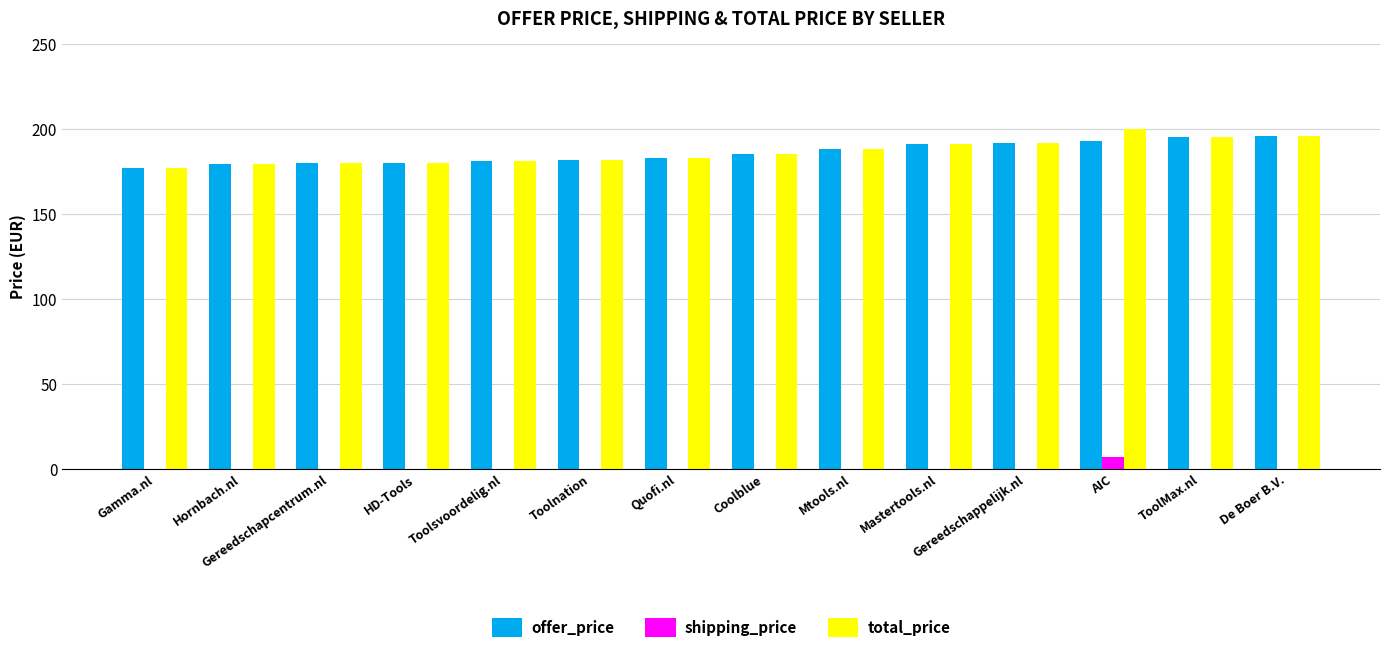

Where is total_price nearest to the value 188?

Mtools.nl